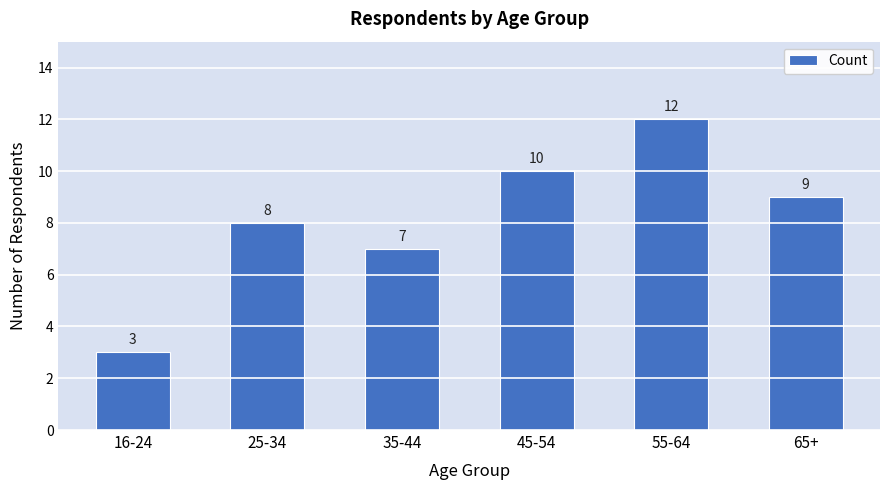

What is the value of the 5th bar from the left?

12